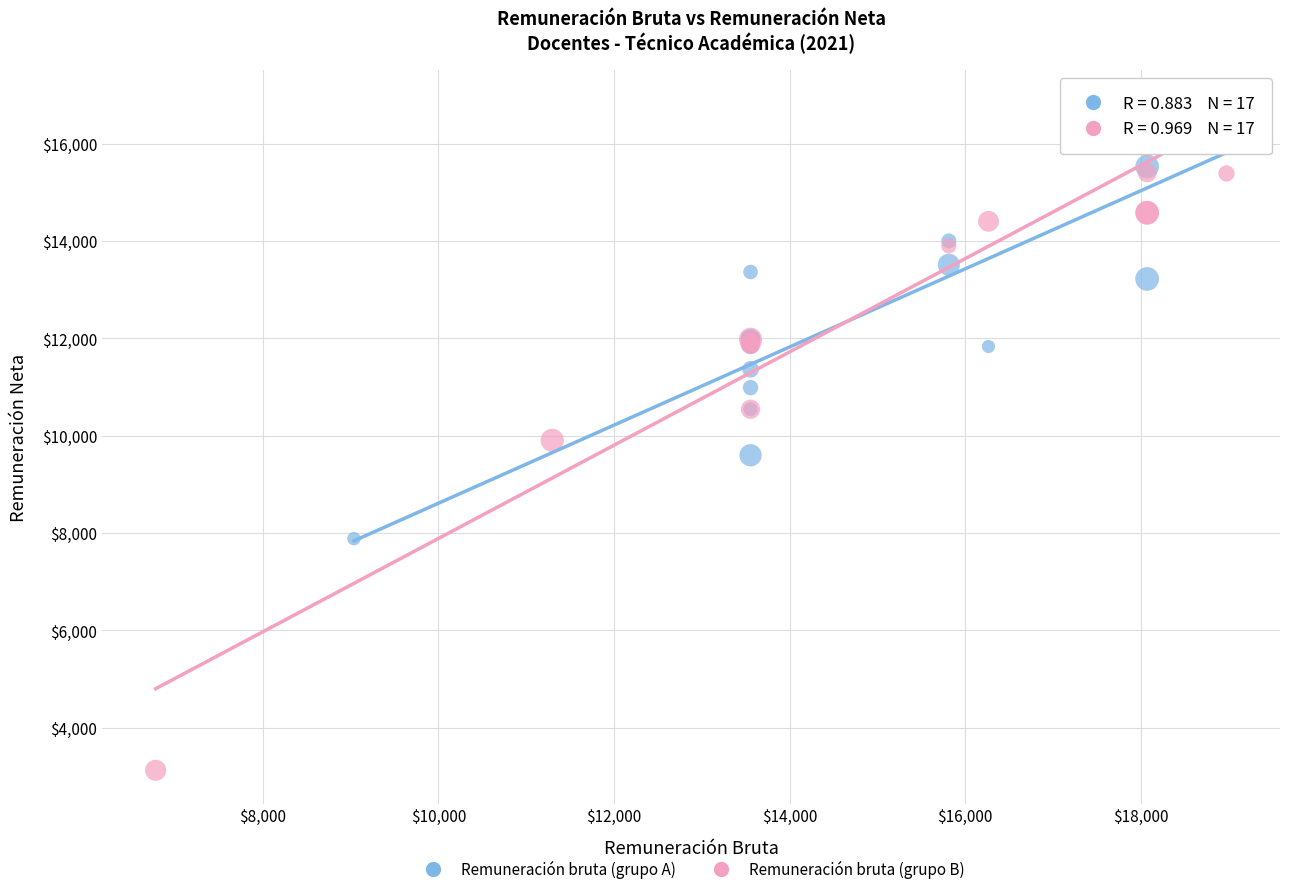

Which series reaches the minimum Y coordinate?

Remuneración bruta (grupo B)